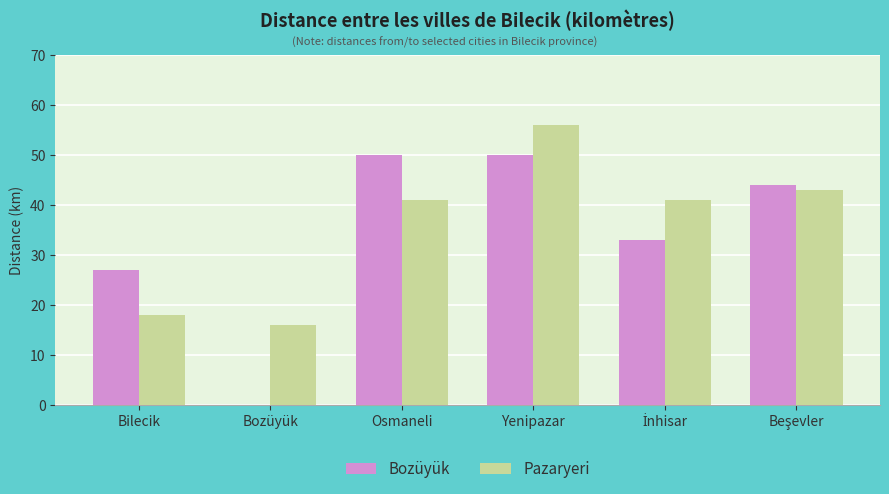

What is the sum of all Bozüyük values?

204